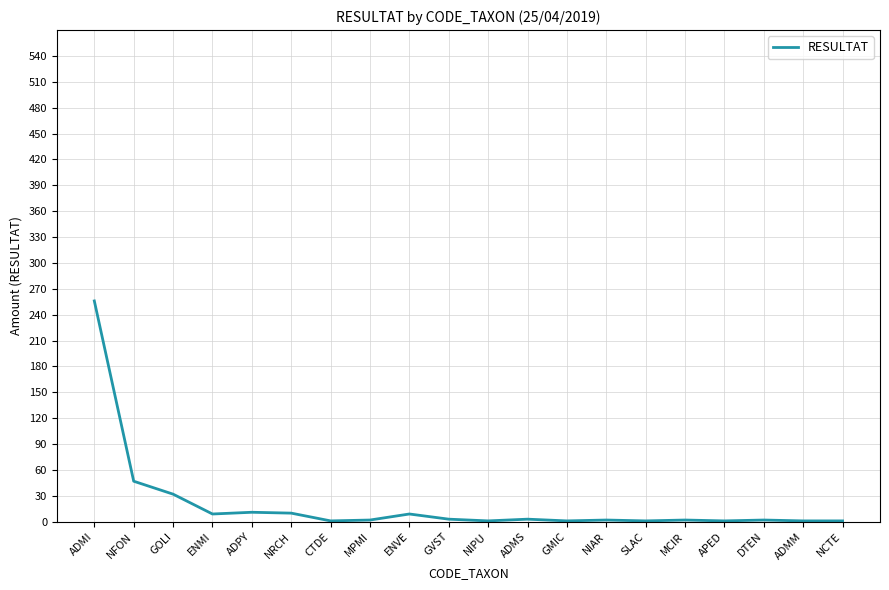

Where is the data nearest to the value 128?

NFON